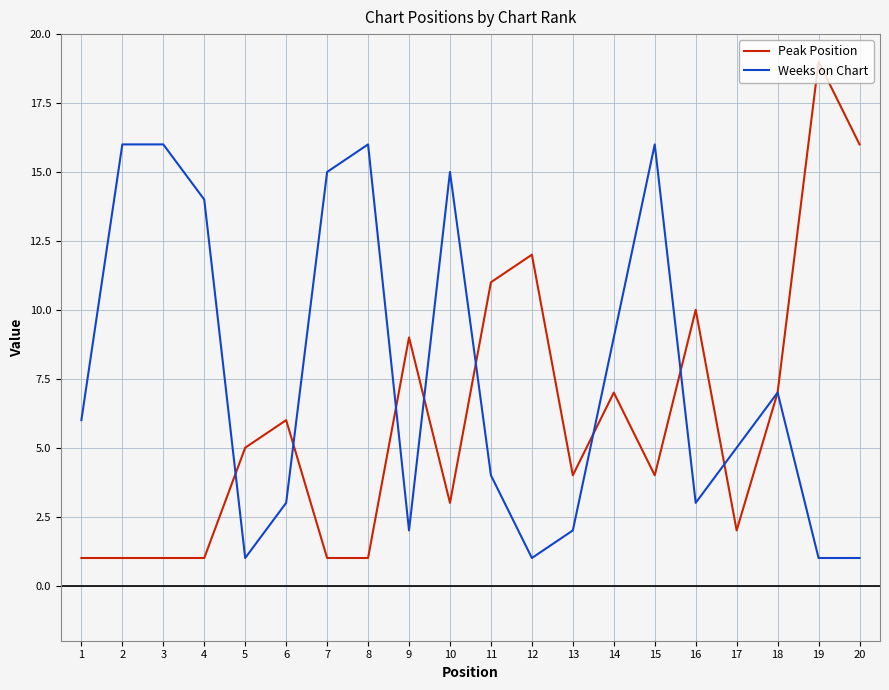

Is the value of Weeks on Chart at 1 greater than the value of Peak Position at 17?

Yes